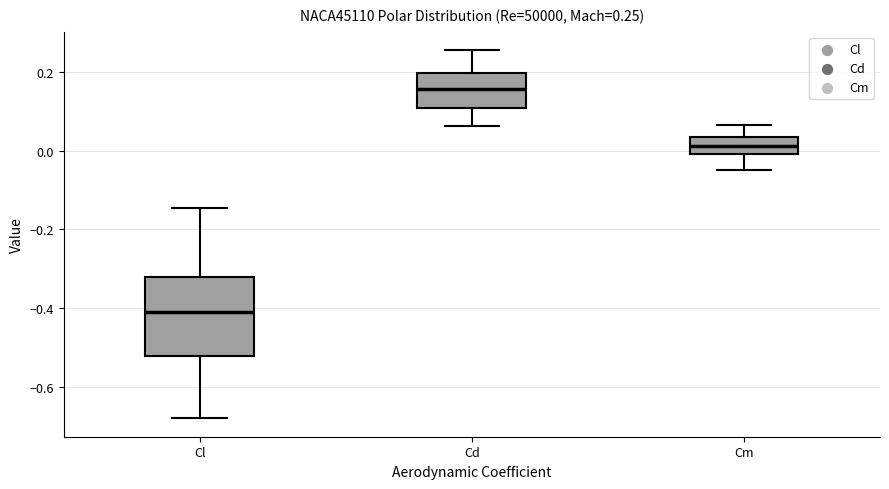

Which box is the tallest, from its lower edge to its upper edge?

Cl